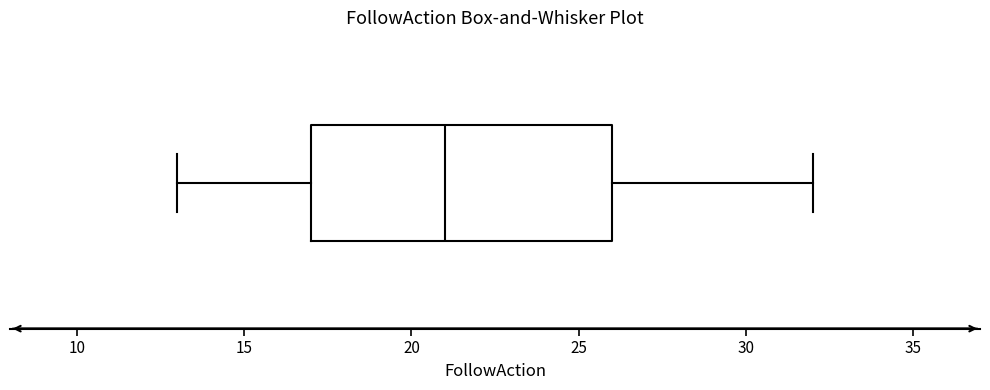

Where does the left whisker of the box end on the x-axis? The values are not printed on the chart, so give them approximately, as read against the axis.

13